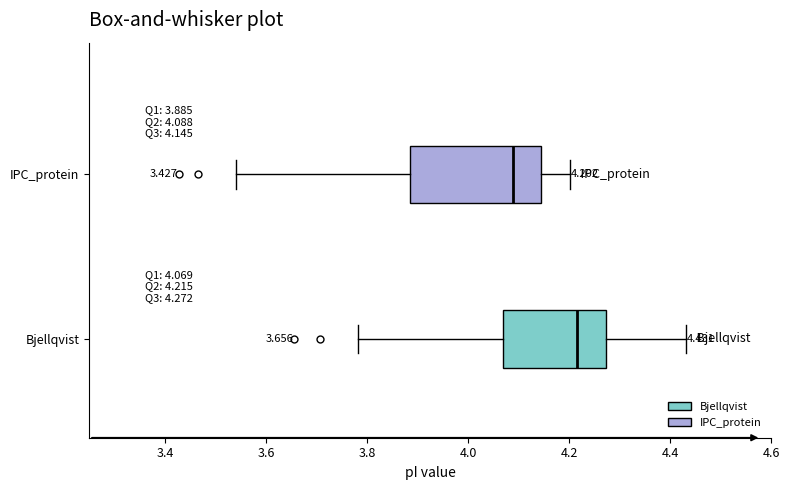

Comparing the boxes themselves (not the whiskers), which one is the widest?

IPC_protein